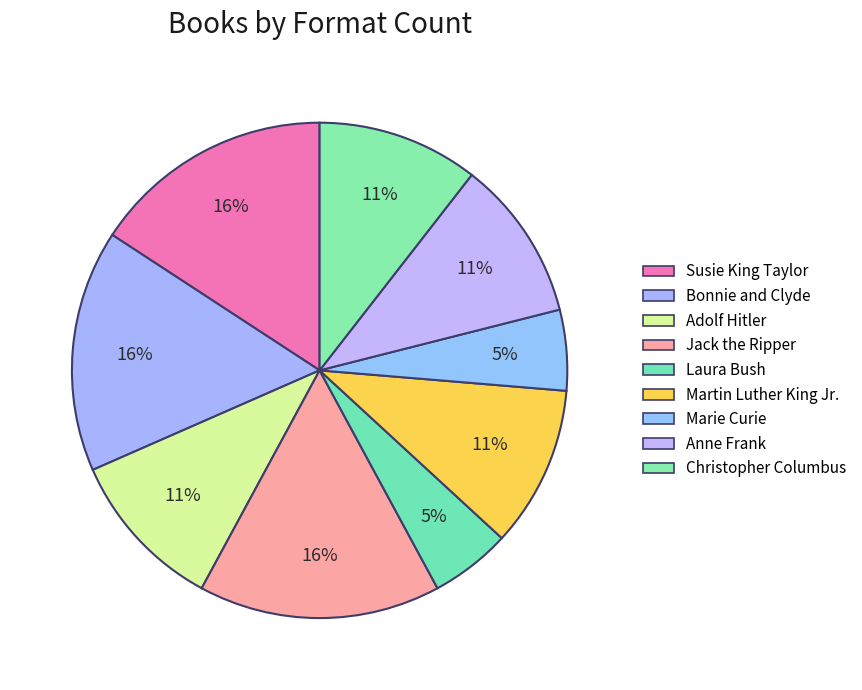

What is the change in value from Susie King Taylor to Martin Luther King Jr.?

-1